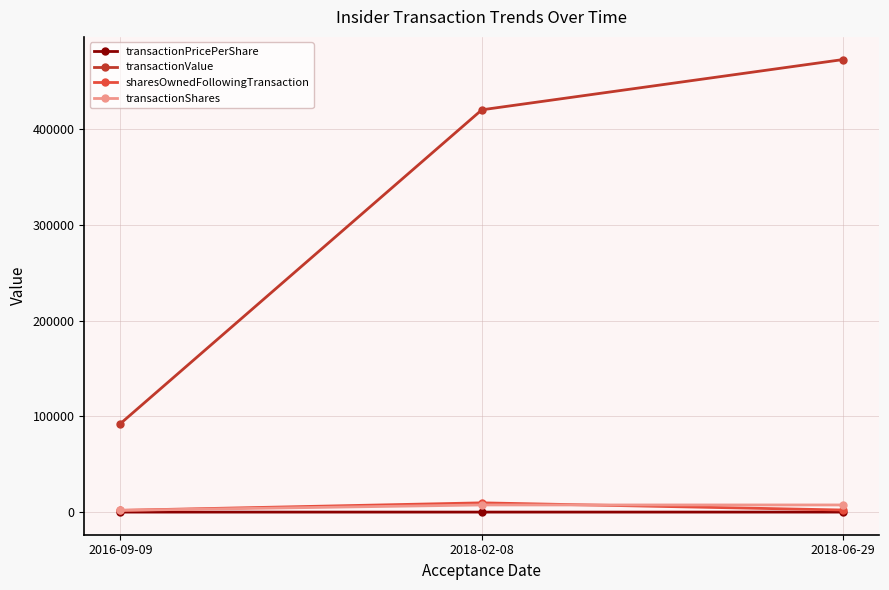

What is the sum of the transactionPricePerShare values at 2016-09-09 and 2018-06-29?

112.6